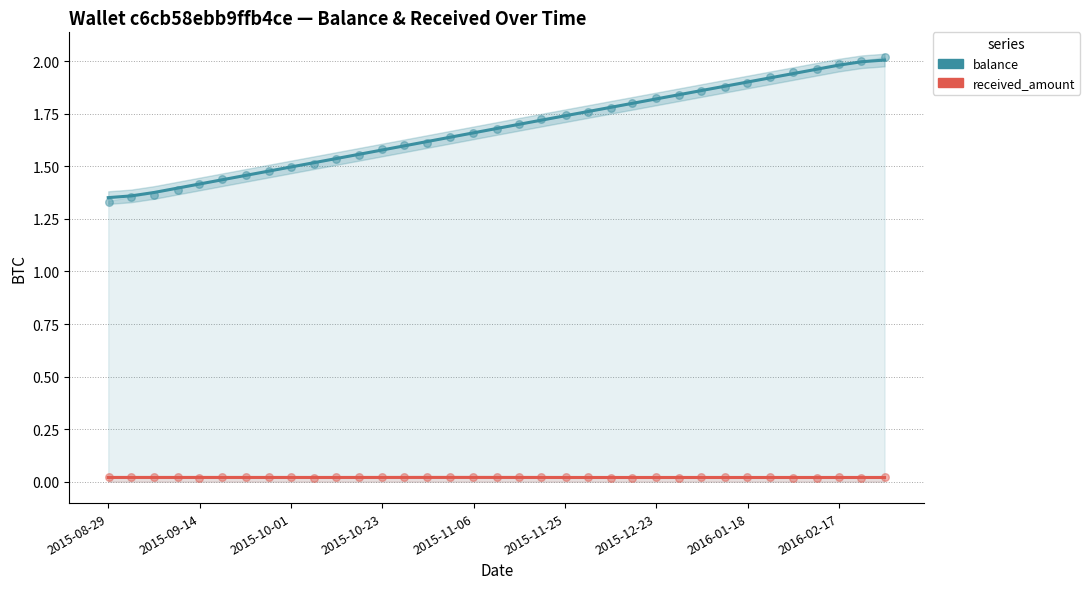

What are all the series names shown in the legend?

balance, received_amount